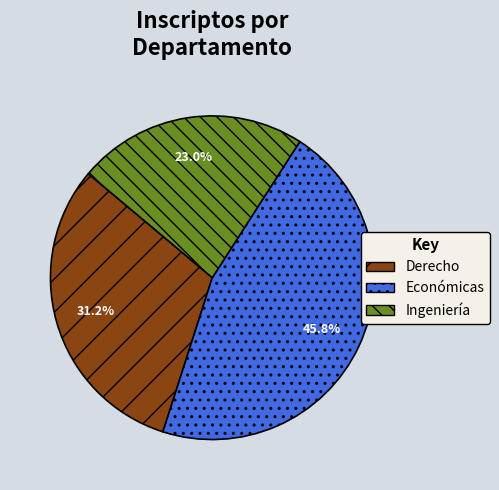

What is the ratio of the value at Económicas to the value at Ingeniería?

2.0